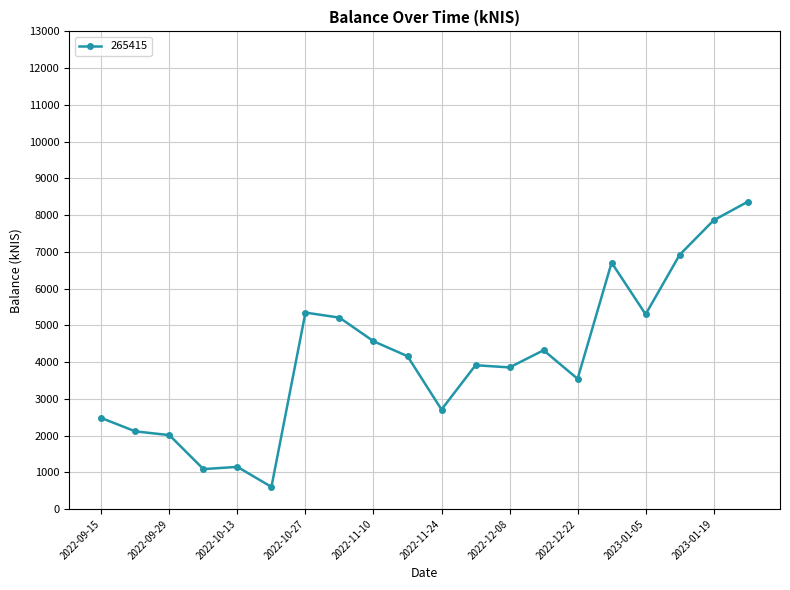

What is the minimum value shown in the chart?

602.5